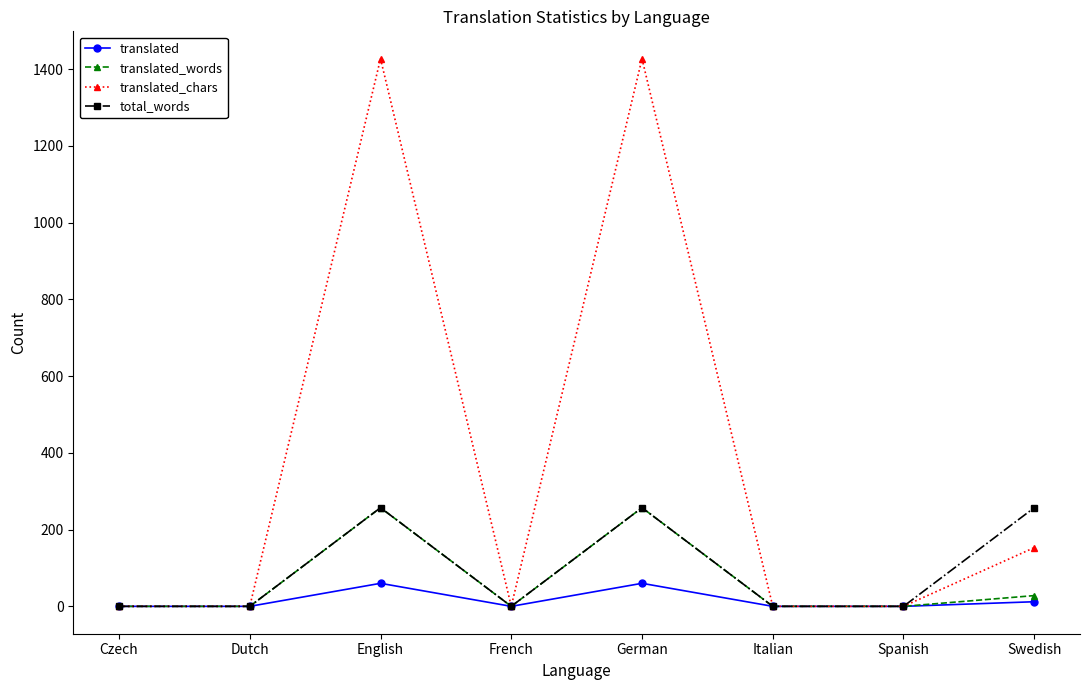

How many series are shown in this chart?

4